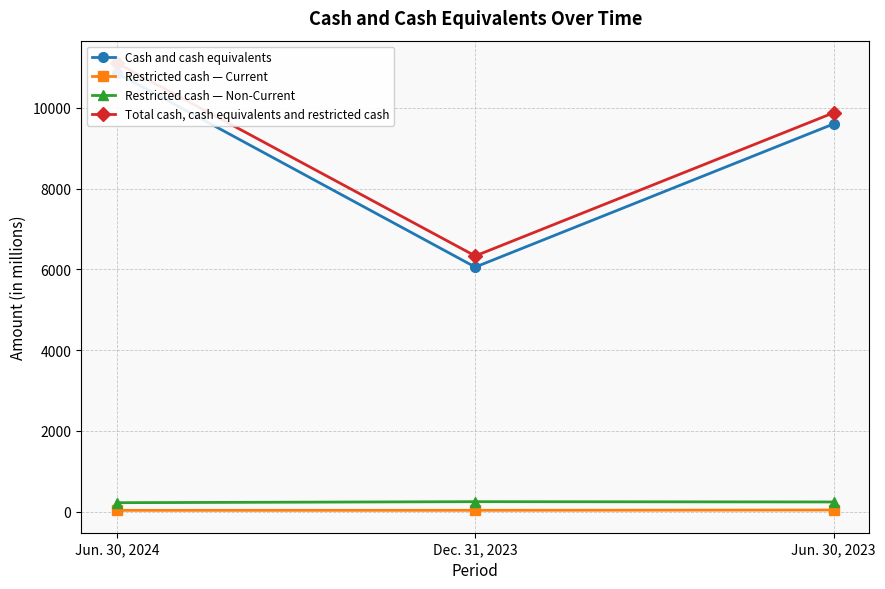

Is this an area chart (filled region under the line)?

No